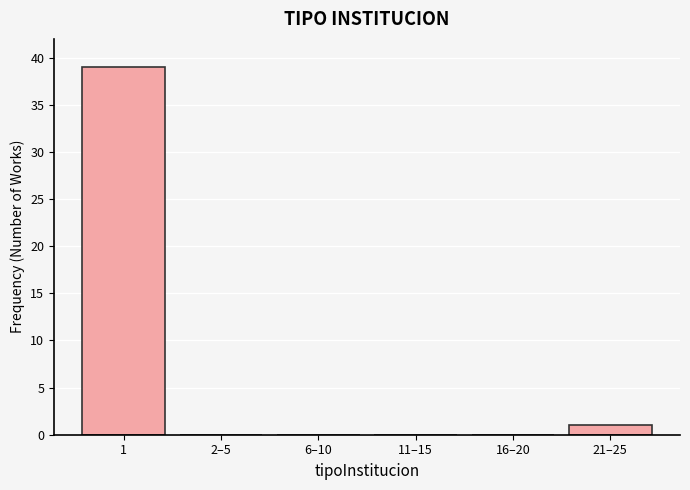

What is the change in value from 1 to 11–15?

-39